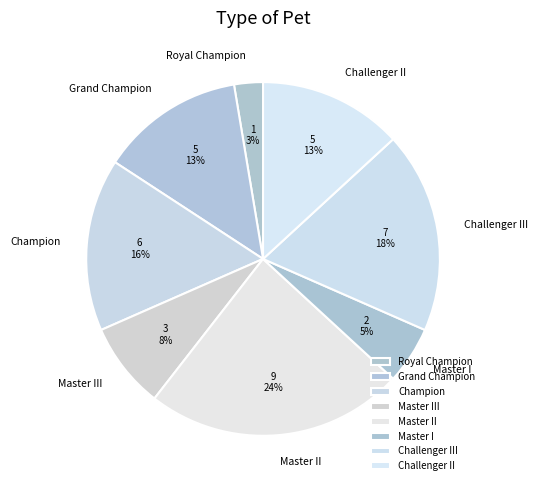

Does any single category account for the majority?

No